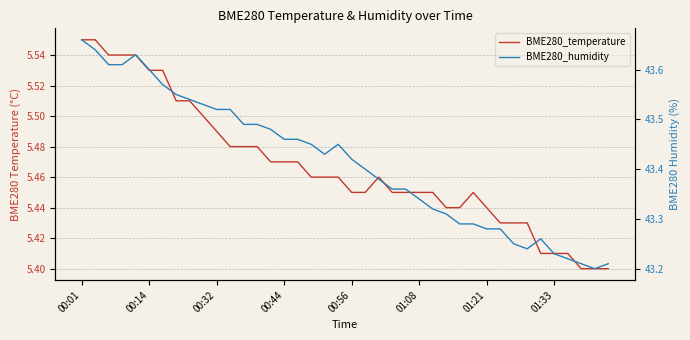

What are all the series names shown in the legend?

BME280_temperature, BME280_humidity